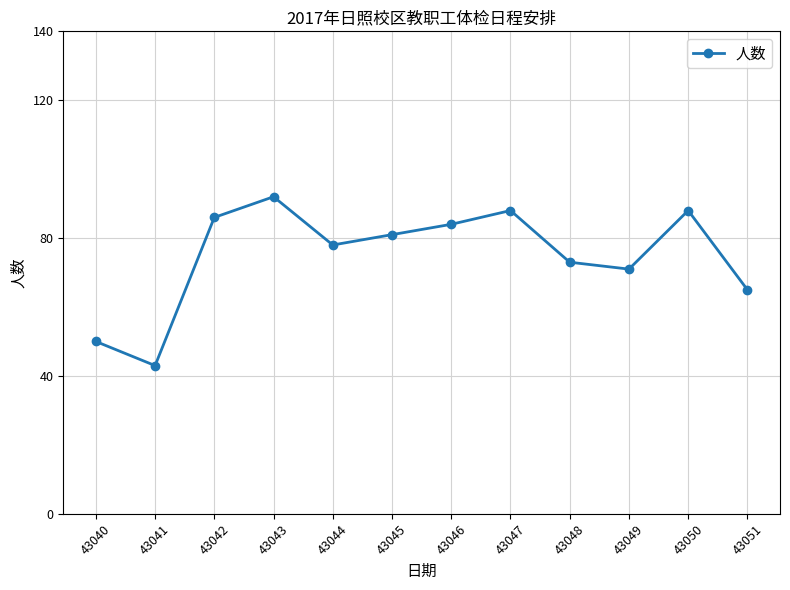

What is the difference between the maximum and minimum values?

49